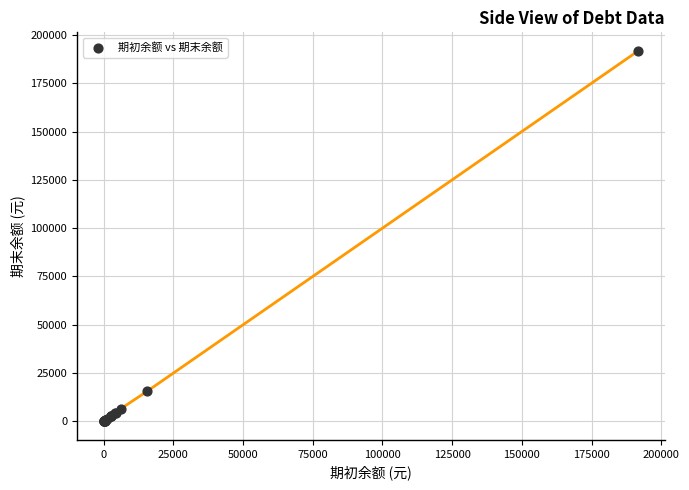

What Y value in the scatter plot is closest to 95875?

15635.7